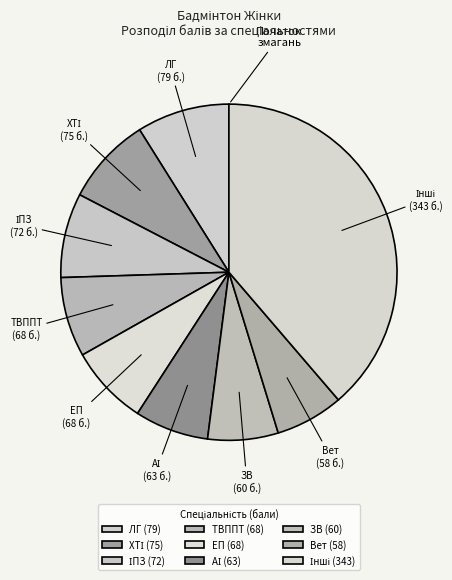

How many segments does this pie chart have?

9